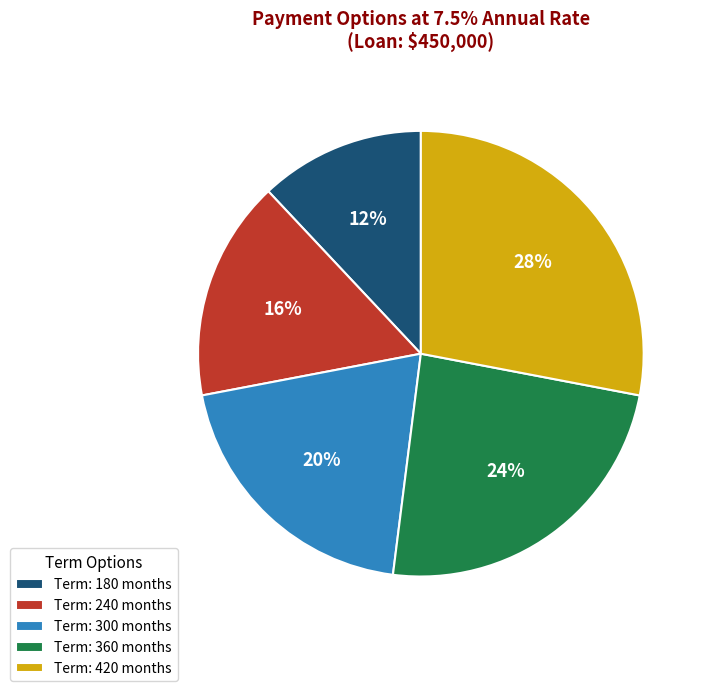

Combined, do Term: 180 months and Term: 240 months account for over 50%?

No